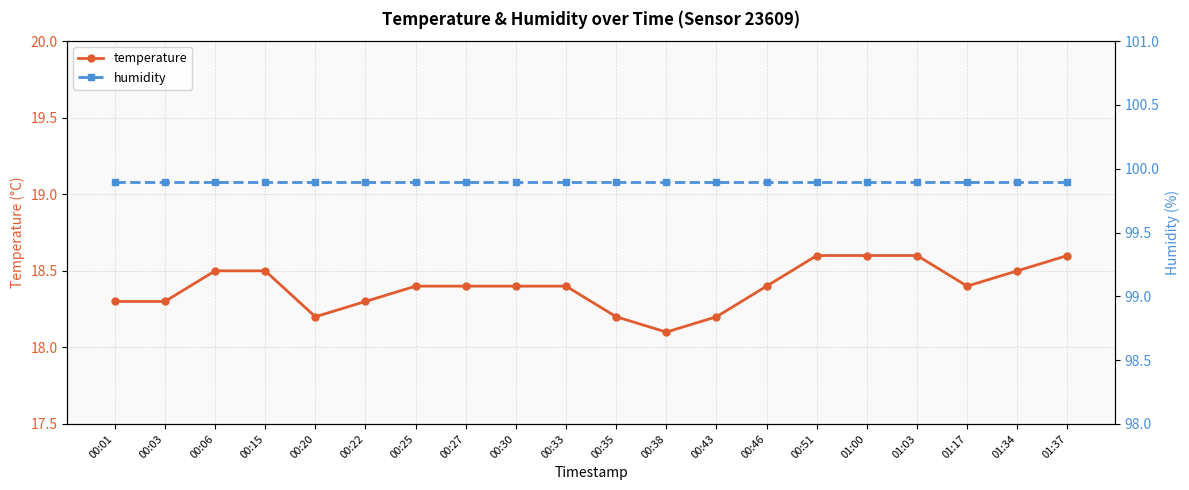

Rank the series by their maximum value, from highest to lowest.

humidity, temperature